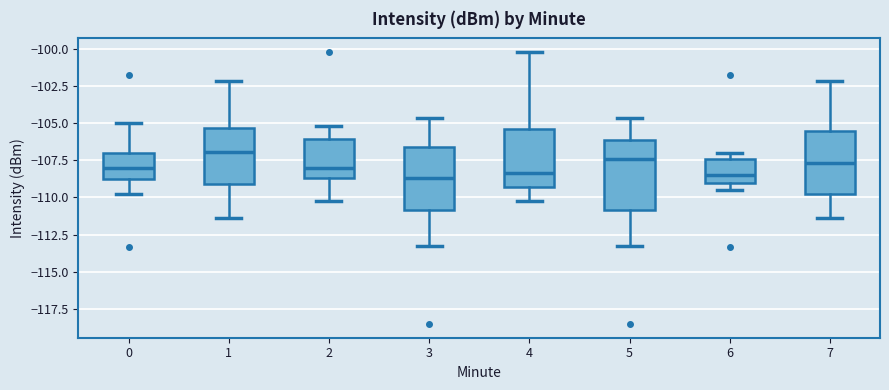

Where is the lower edge of the box at x = 4 on the y-axis? The values are not printed on the chart, so give them approximately, as read against the axis.

-109.5